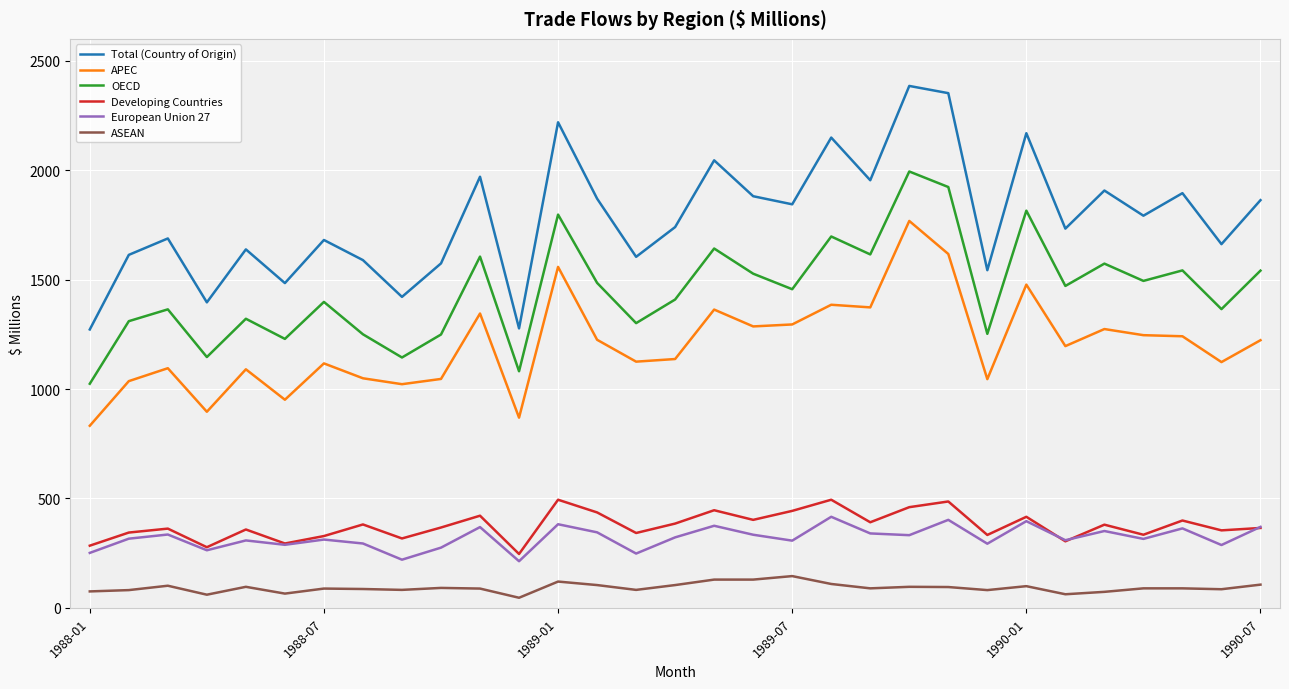

Which series has the largest total across all categories?

Total (Country of Origin)